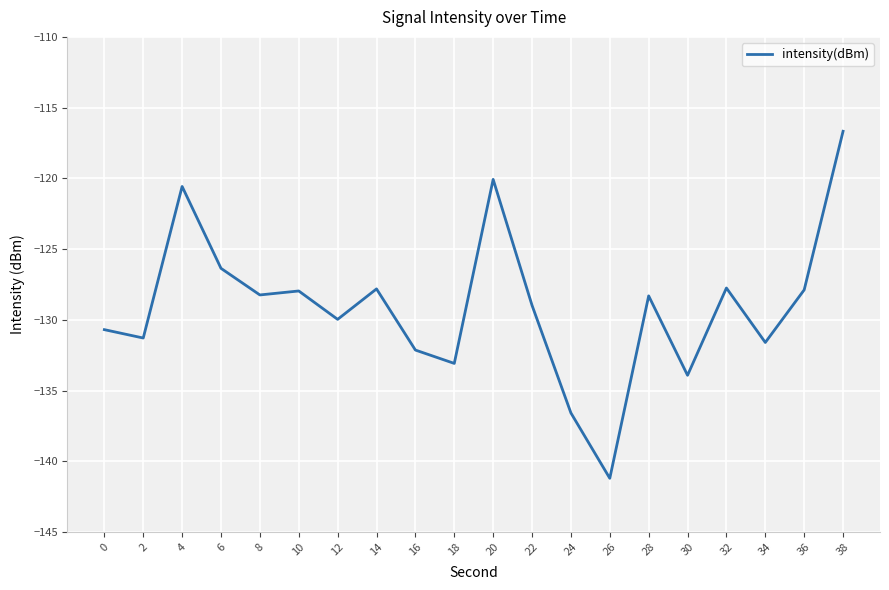

What is the change in value from 22 to 36?

+1.1